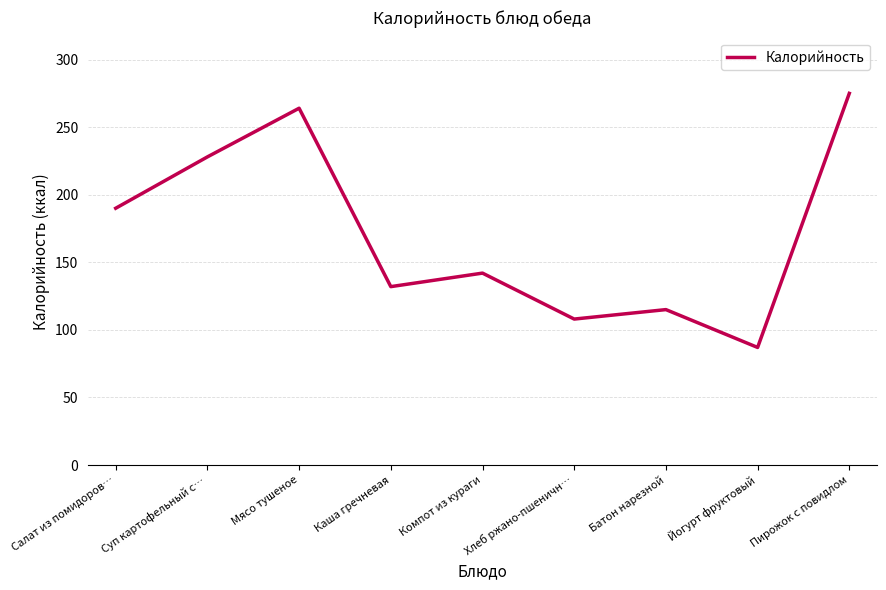

Read the value at Салат из помидоров…, to the nearest 50.

200